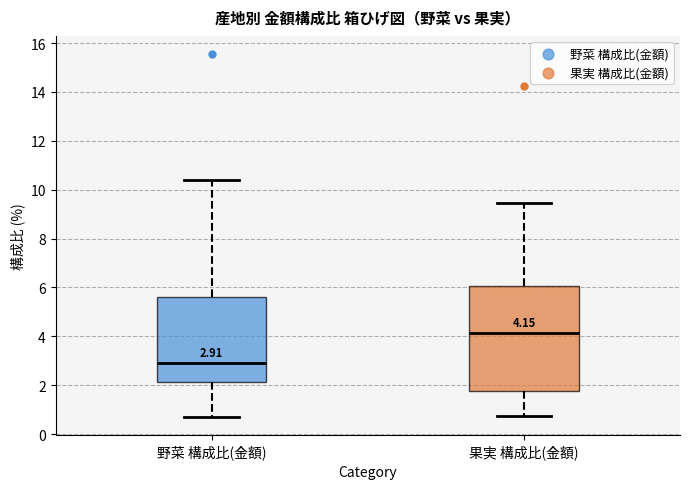

Comparing the boxes themselves (not the whiskers), which one is the tallest?

果実 構成比(金額)